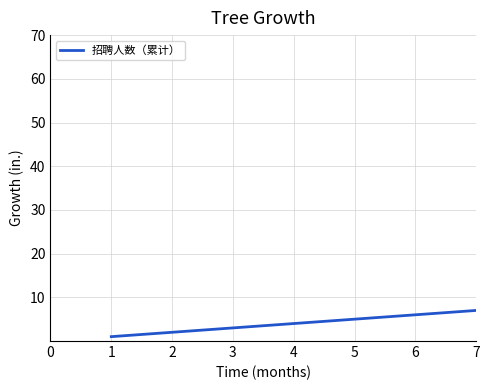

What is the difference between the maximum and minimum values?

21